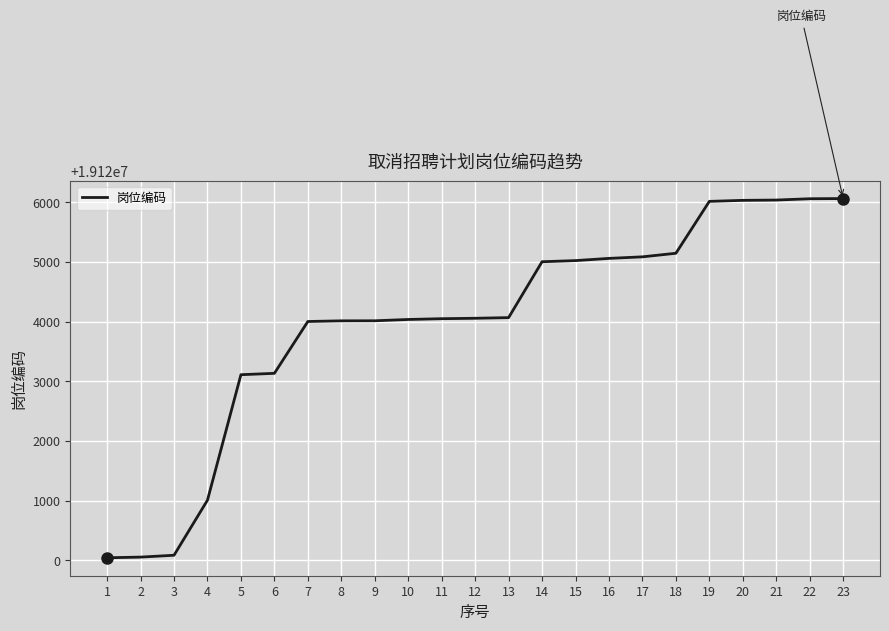

Which has a higher value, 20 or 11?

20